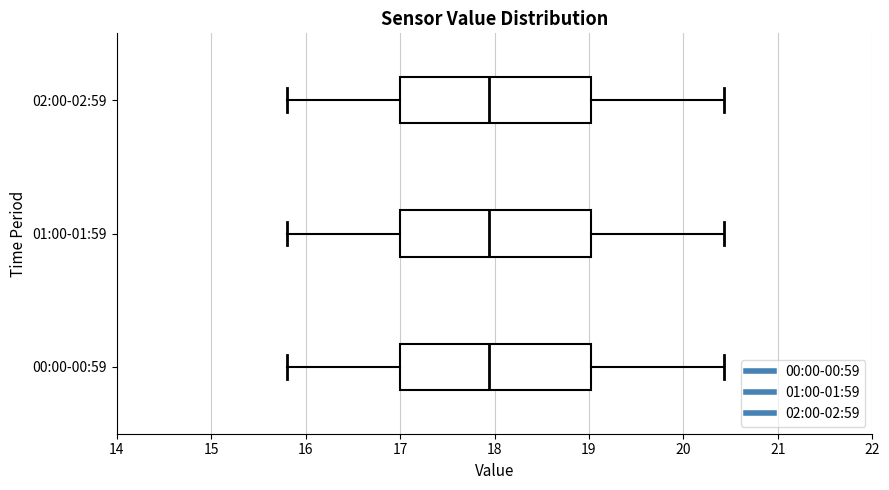

Reading bottom to top, read every box against the x-axis: the position of its median line, the range the box covers, and the ends of its whiskers. The values are not printed on the chart, so give them approximately, as read against the axis.

00:00-00:59: median 17.9, box 17.0 to 19.0, whiskers 15.8 to 20.4
01:00-01:59: median 17.9, box 17.0 to 19.0, whiskers 15.8 to 20.4
02:00-02:59: median 17.9, box 17.0 to 19.0, whiskers 15.8 to 20.4